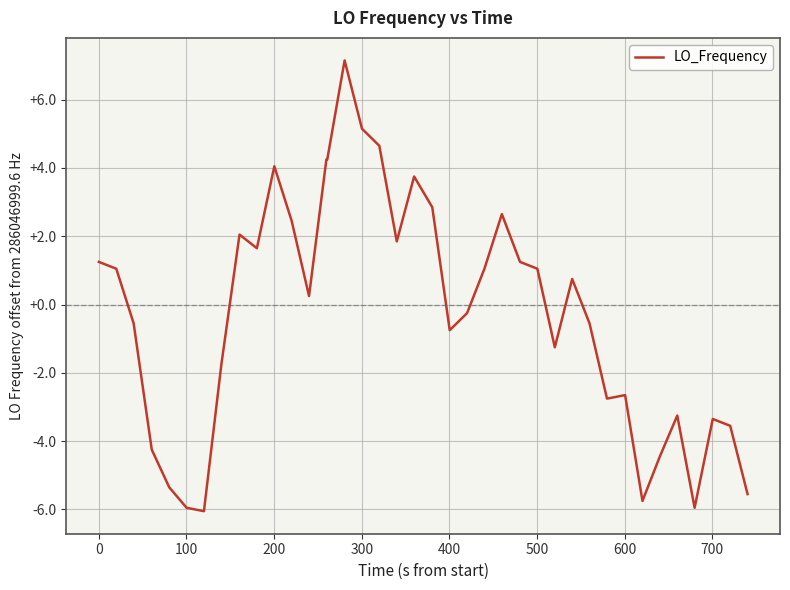

Is this an area chart (filled region under the line)?

No